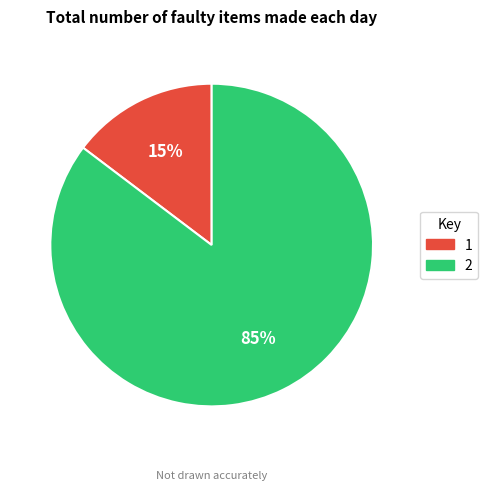

Is it true that 1 is 15% of the pie?

True